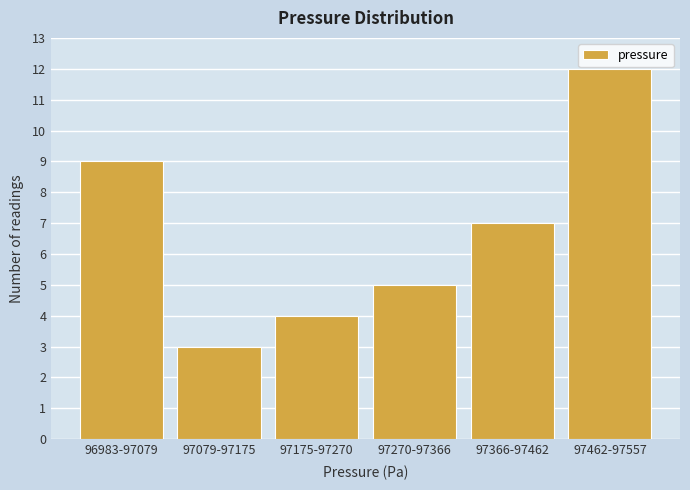

Reading left to right, extract all data points from this chart.

9	3	4	5	7	12